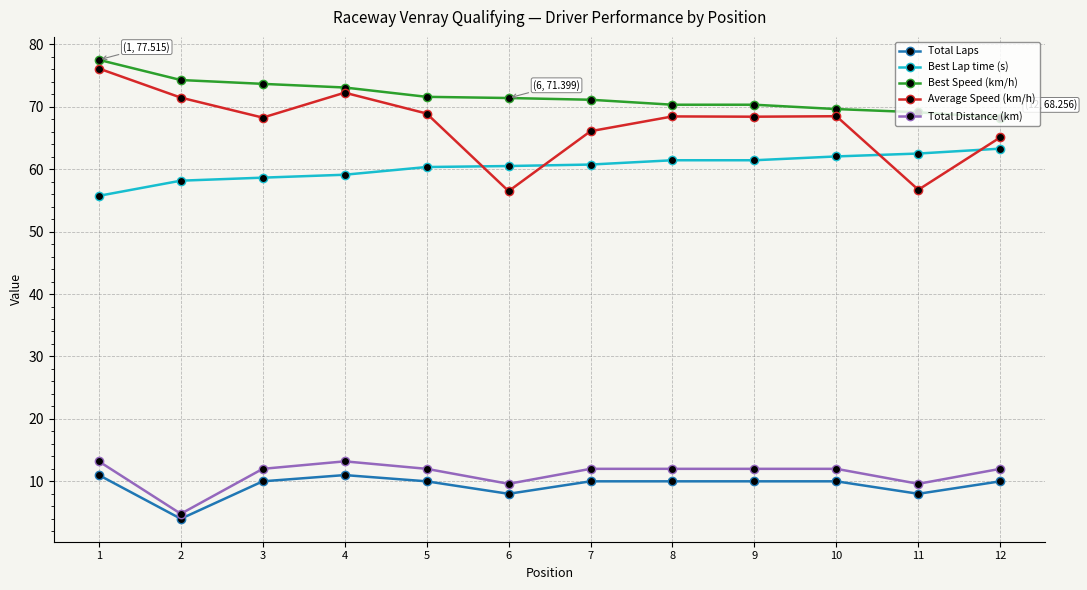

What is the sum of all Best Lap time (s) values?

723.9